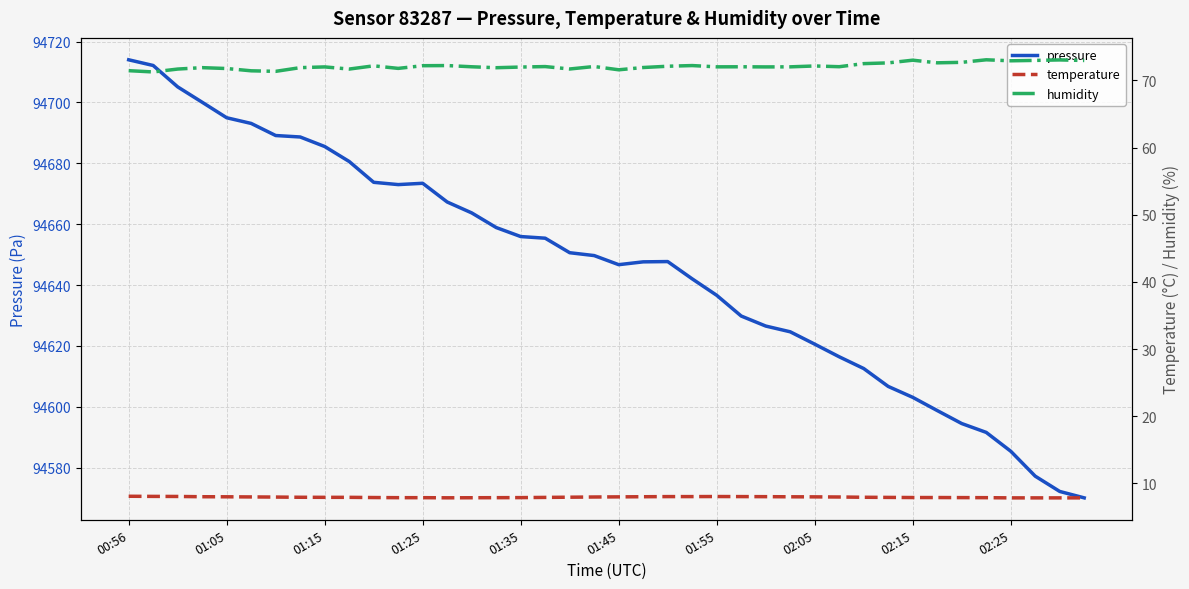

The pressure series shows 94598.8 at 33. True or false?

True